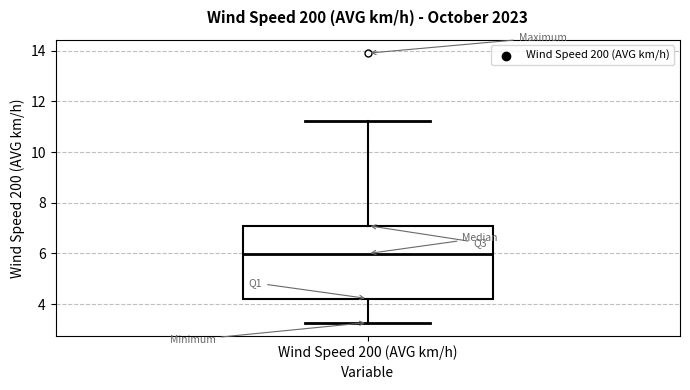

Transcribe this box plot: give where the median line is, the range the box spans, and where the two whiskers end, as read against the y-axis. The values are not printed on the chart, so give them approximately, as read against the axis.

median 6.0, box 4.2 to 7.0, whiskers 3.2 to 11.2